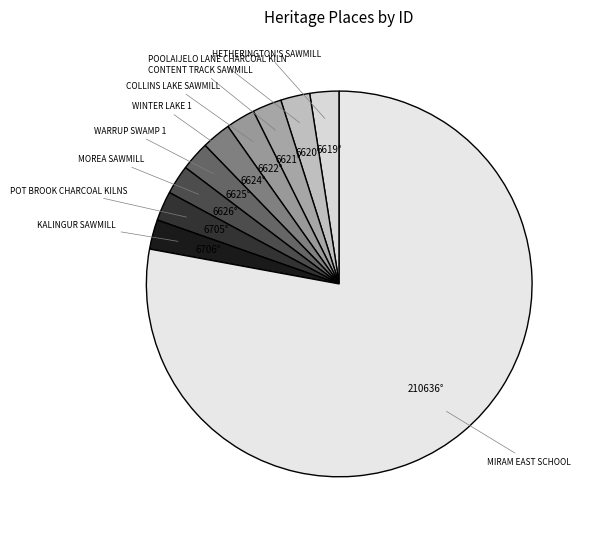

Which category has the biggest portion of the pie?

MIRAM EAST SCHOOL